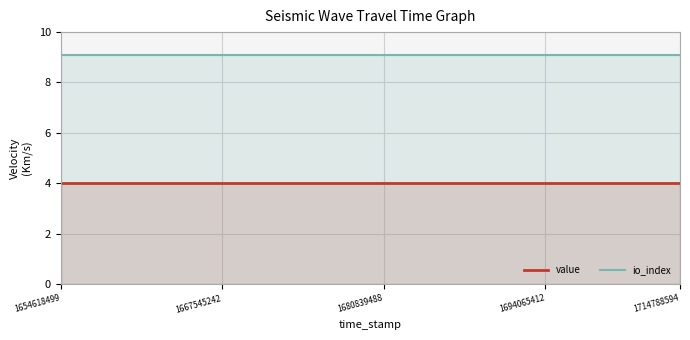

What is the value of the io_index point at the 17th from the left?

9.1